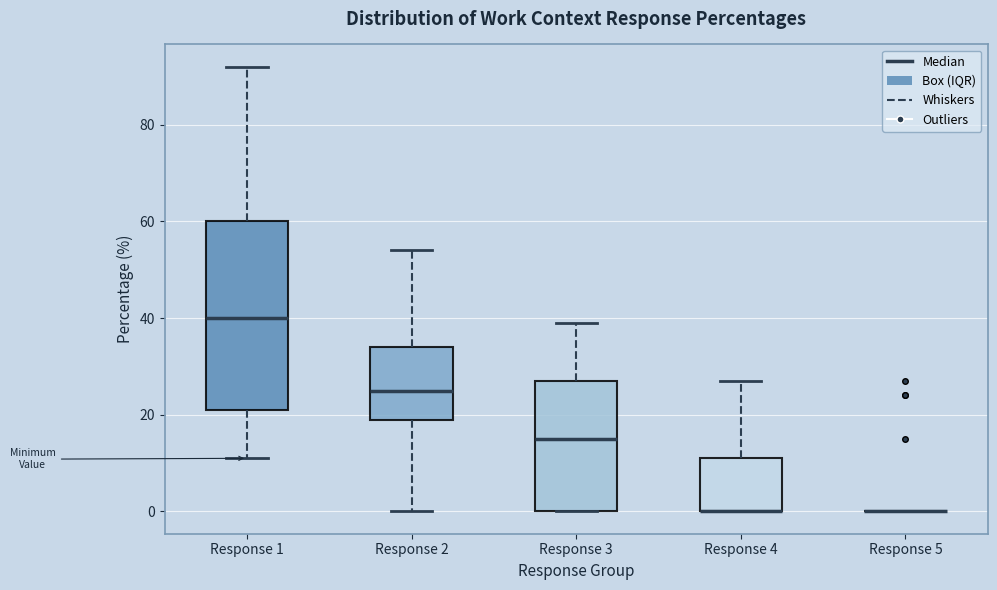

Reading left to right, read every box against the y-axis: the position of its median line, the range the box covers, and the ends of its whiskers. The values are not printed on the chart, so give them approximately, as read against the axis.

Response 1: median 40, box 22 to 60, whiskers 12 to 92
Response 2: median 26, box 20 to 34, whiskers 0 to 54
Response 3: median 16, box 0 to 28, whiskers 0 to 40
Response 4: median 0 (drawn on the box's lower edge), box 0 to 12, whiskers 0 to 28
Response 5: box collapsed to a line at 0, whiskers 0 to 0